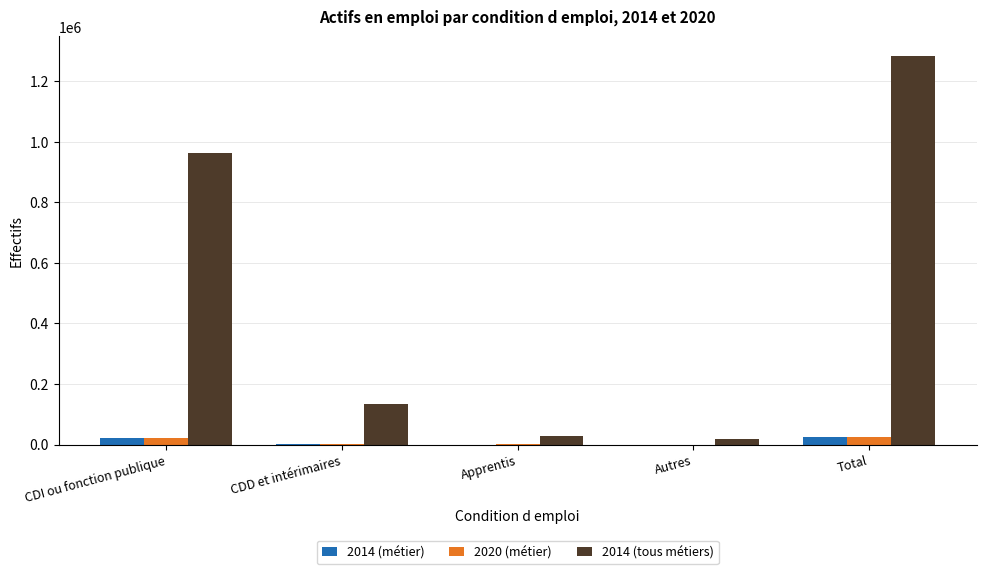

How many groups of bars are there?

5